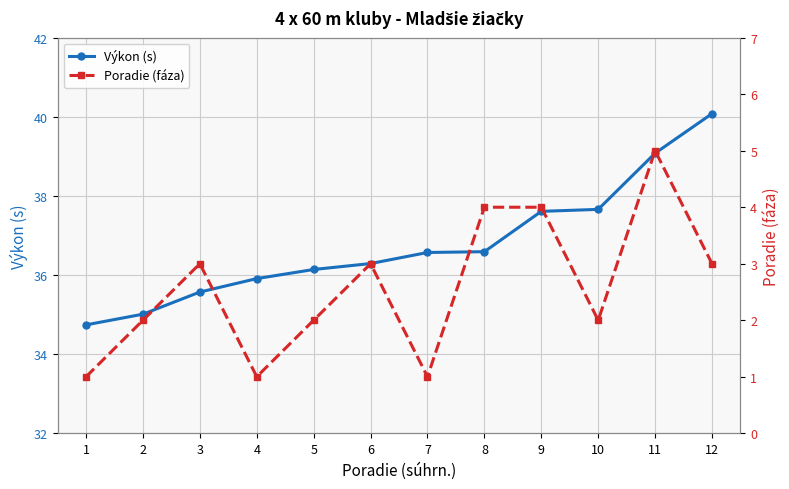

How many series are shown in this chart?

2